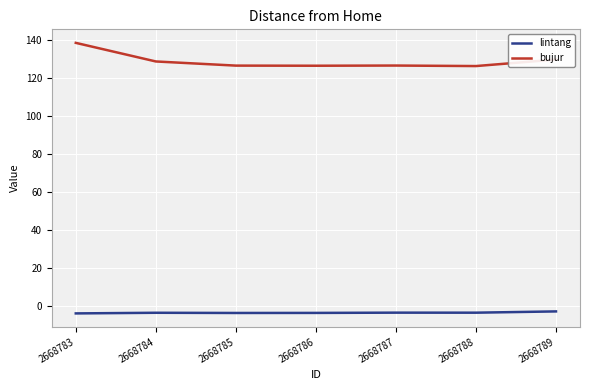

True or false: lintang and bujur intersect in this chart.

False